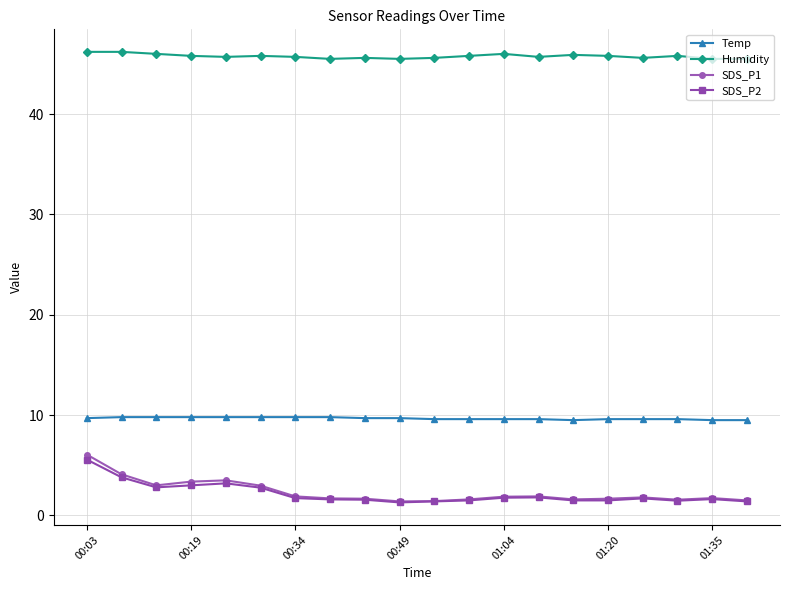

What is the greatest value displayed?

46.2